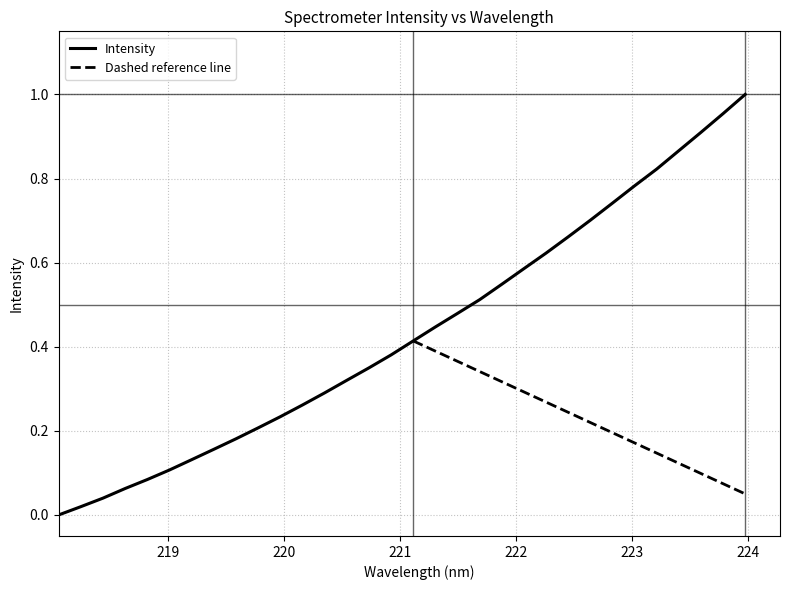

Reading left to right, list all the values displayed in this chart.

0.0	0.0	0.0	0.1	0.1	0.1	0.1	0.2	0.2	0.2	0.2	0.3	0.3	0.3	0.3	0.4	0.4	0.4	0.5	0.5	0.5	0.6	0.6	0.7	0.7	0.7	0.8	0.8	0.9	0.9	1.0	1.0